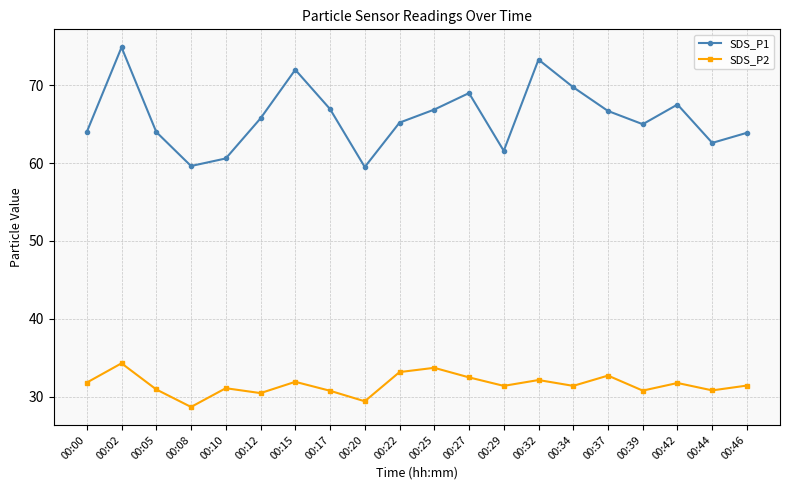

Is the value of SDS_P2 at 00:15 greater than the value of SDS_P1 at 00:34?

No